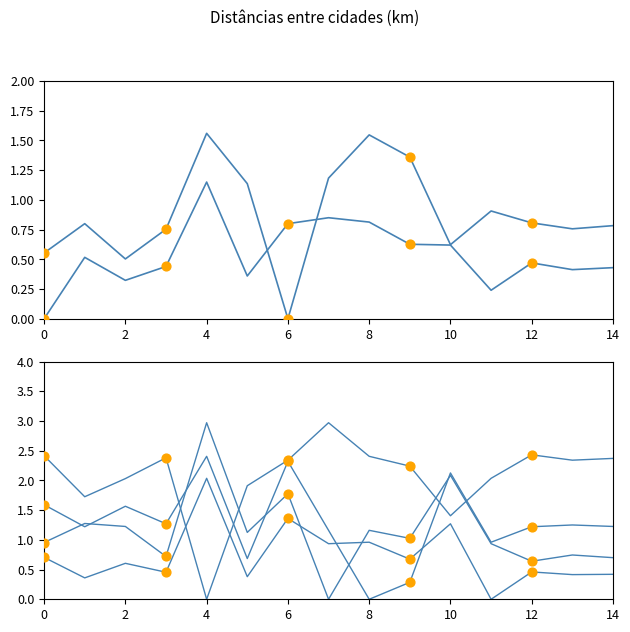

Is the value of Traralgon at 14 greater than the value of Warrnambool at 8?

No